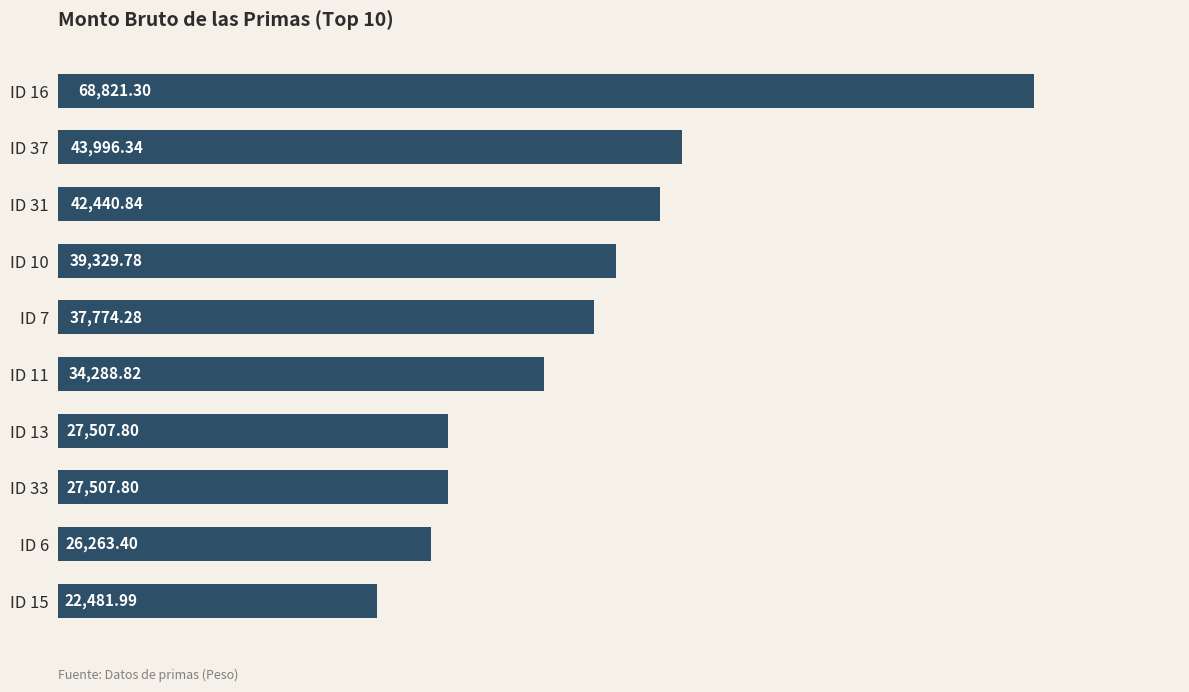

What is the ratio of the value at ID 7 to the value at ID 13?

1.4